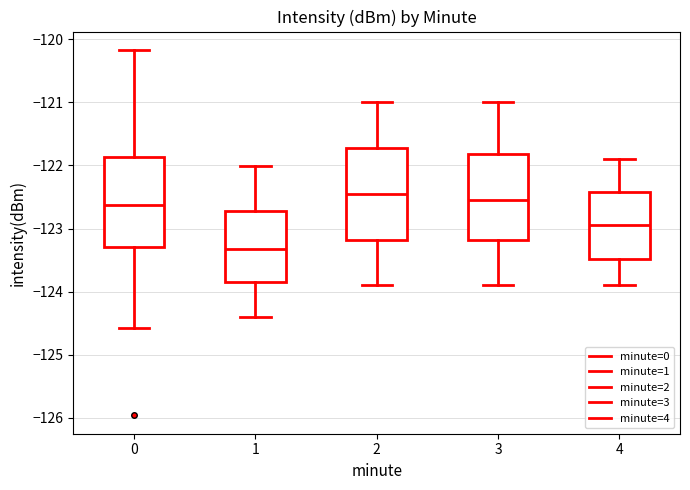

Reading left to right, read every box against the y-axis: the position of its median line, the range the box covers, and the ends of its whiskers. The values are not printed on the chart, so give them approximately, as read against the axis.

0: median -122.6, box -123.3 to -121.9, whiskers -124.6 to -120.2
1: median -123.3, box -123.8 to -122.7, whiskers -124.4 to -122.0
2: median -122.4, box -123.2 to -121.7, whiskers -123.9 to -121.0
3: median -122.5, box -123.2 to -121.8, whiskers -123.9 to -121.0
4: median -122.9, box -123.5 to -122.4, whiskers -123.9 to -121.9